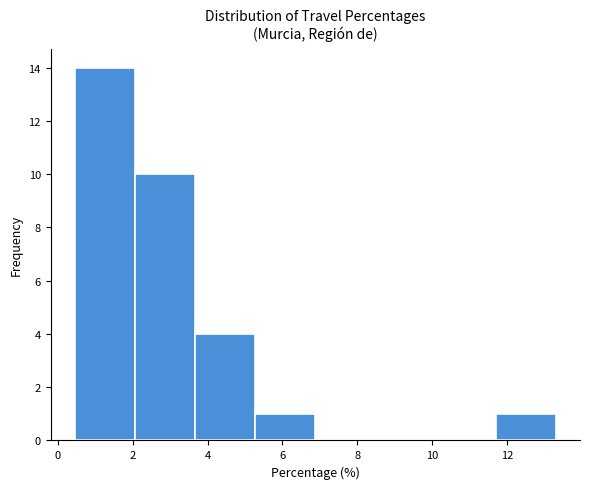

How tall is the bar that spans 0.4 to 2.0 on the x-axis? Neither the bar edges nor the heights are printed on the chart, so give them approximately, as read against the axes.

14